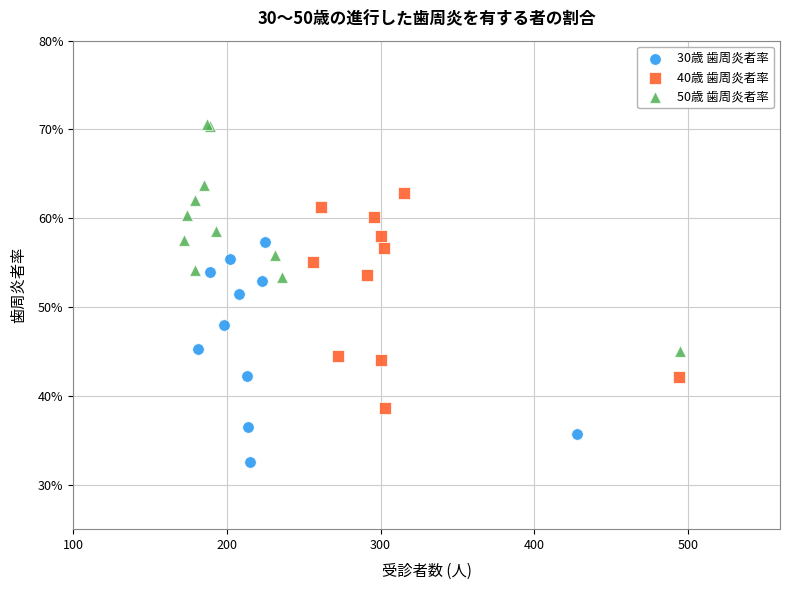

What are all the series names shown in the legend?

30歳 歯周炎者率, 40歳 歯周炎者率, 50歳 歯周炎者率